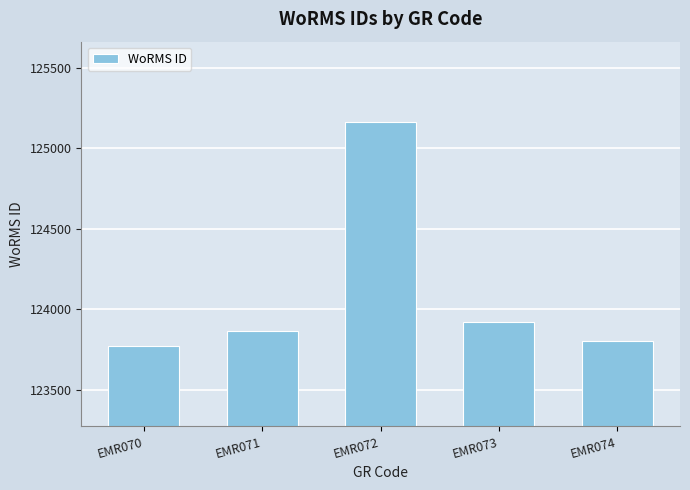

List the labels in order of value, smallest first.

EMR070, EMR074, EMR071, EMR073, EMR072